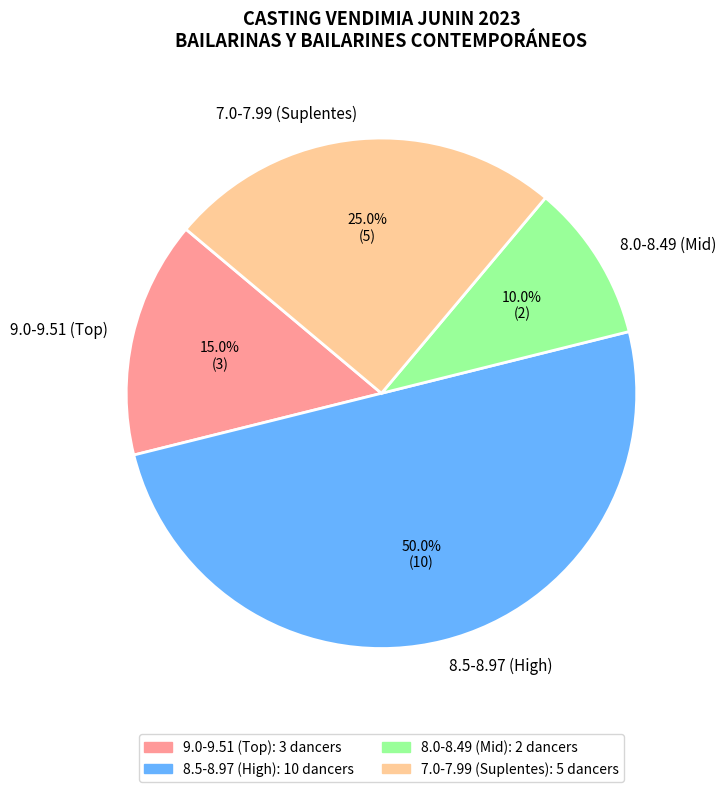

What is the total percentage of 8.0-8.49 (Mid) and 7.0-7.99 (Suplentes)?

35.0%